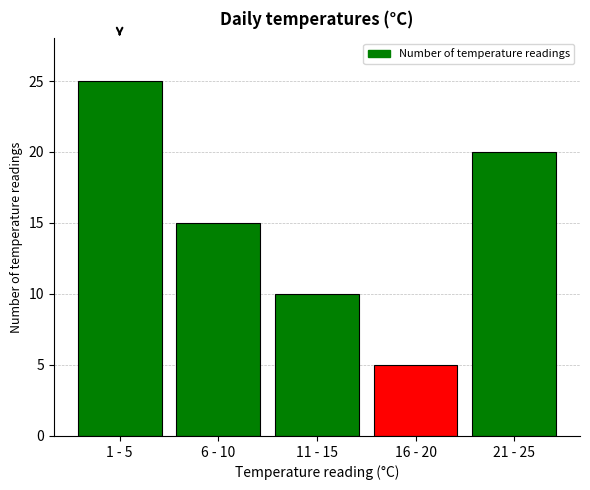

Reading left to right, extract all data points from this chart.

25	15	10	5	20